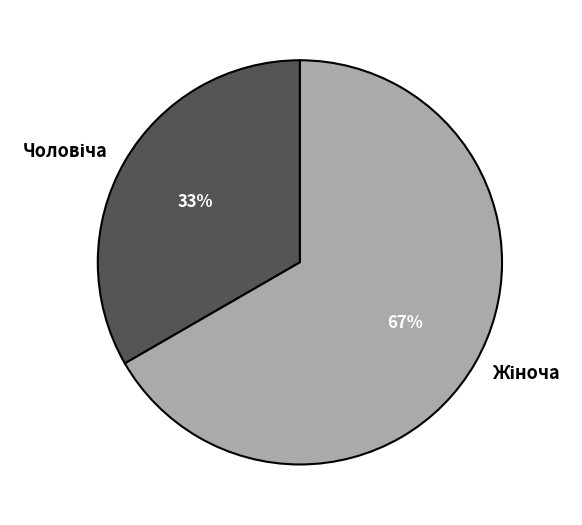

To the nearest percent, what is the average slice percentage?

50%